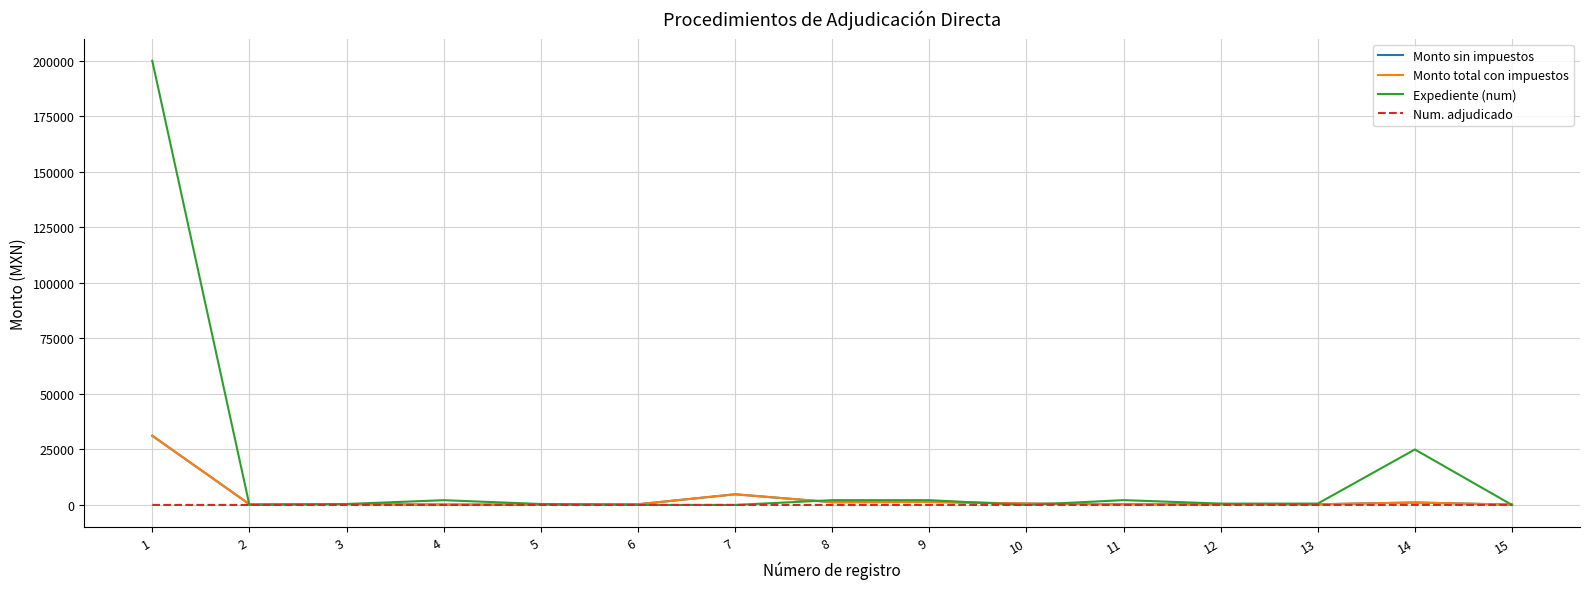

At which label does Monto sin impuestos reach its minimum?

15